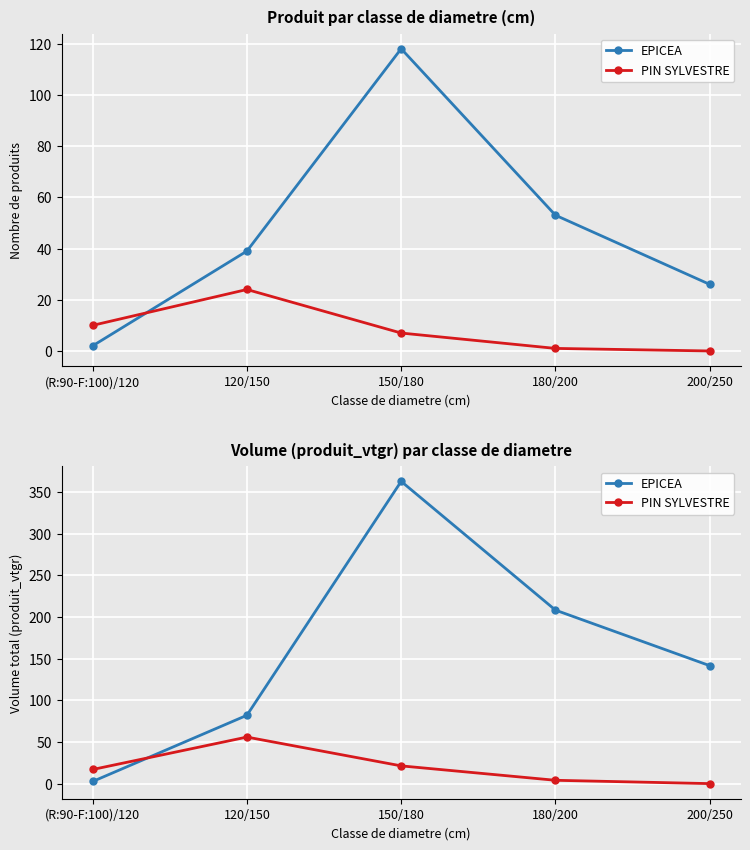

Rank the categories by PIN SYLVESTRE value from highest to lowest.

120/150, 150/180, (R:90-F:100)/120, 180/200, 200/250